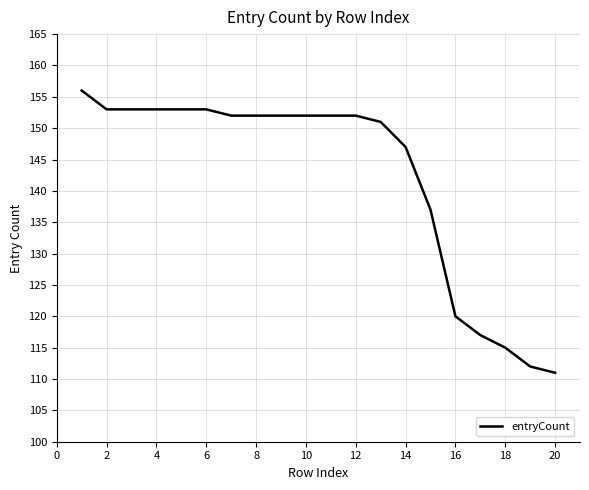

What is the difference between the maximum and minimum values?

45